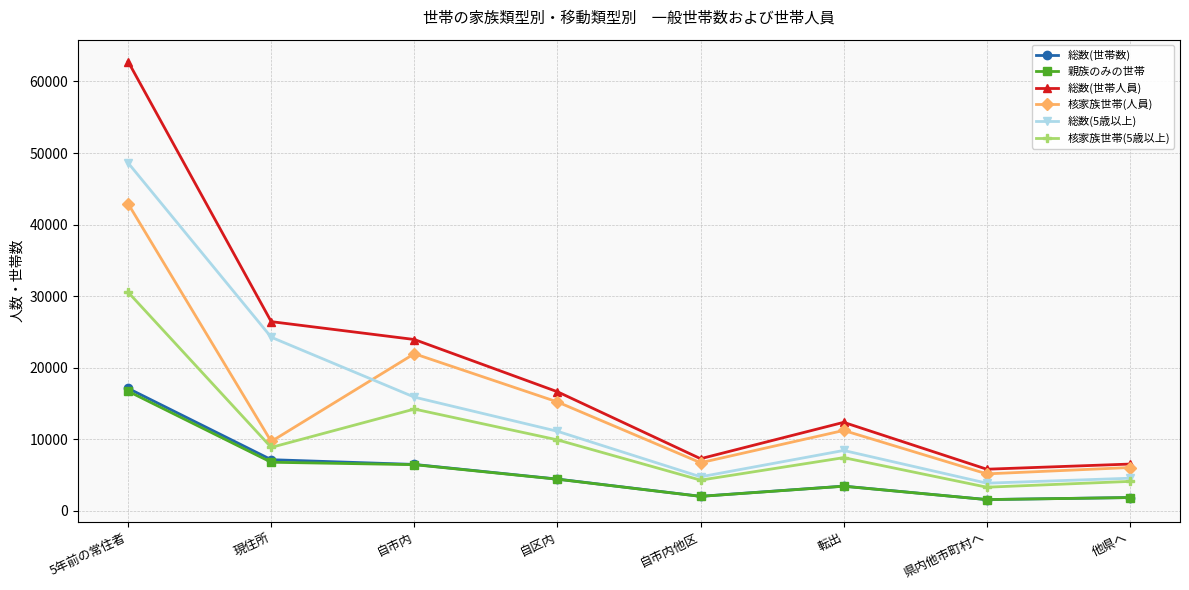

Where is 総数(世帯人員) nearest to the value 34301?

現住所